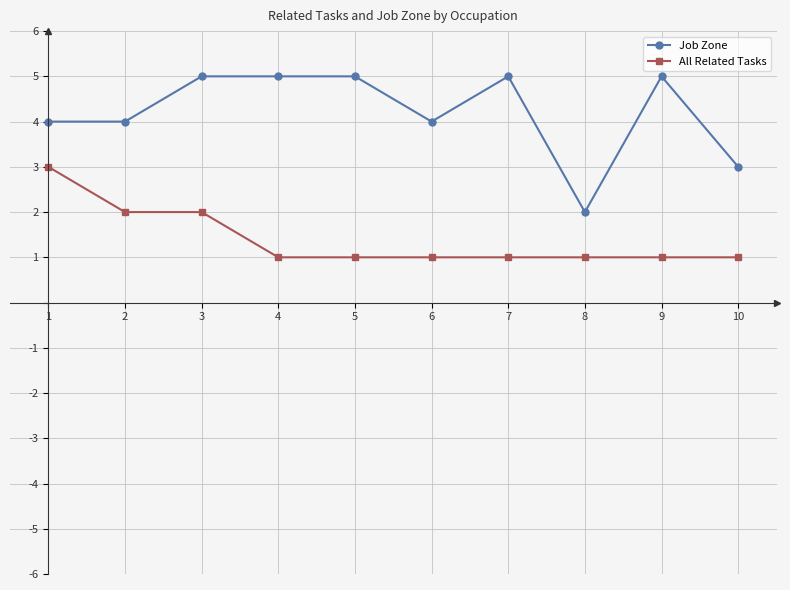

What is the spread (max minus min) of values at 8?

1